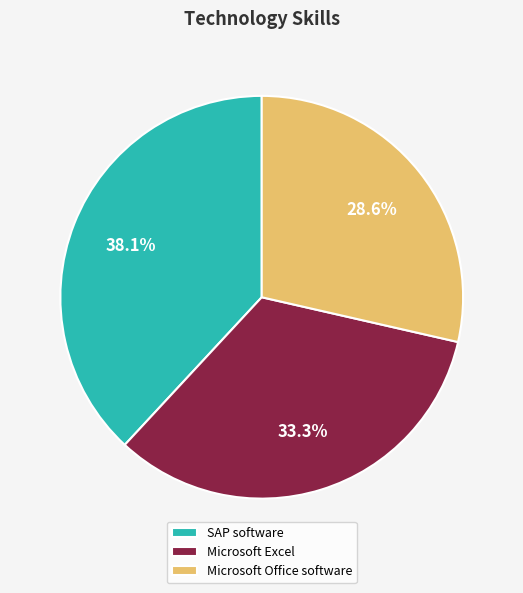

How much of the chart is everything except Microsoft Office software?

71.4%